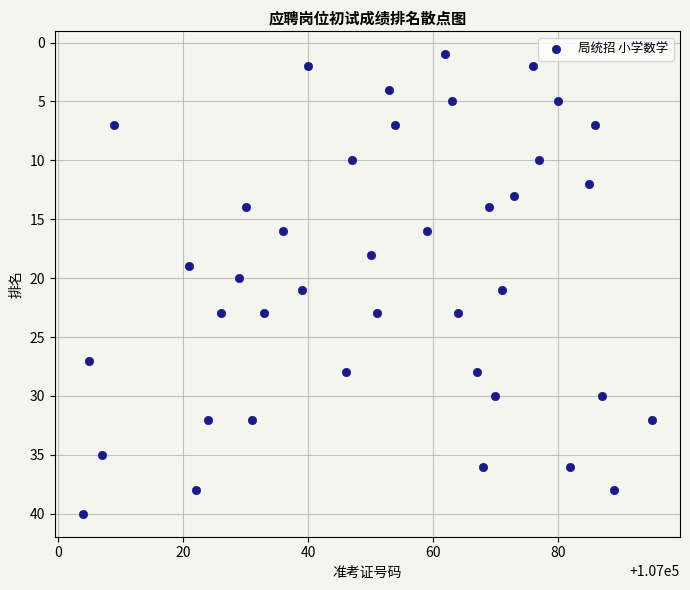

What is the range of Y values (max minus min)?

39